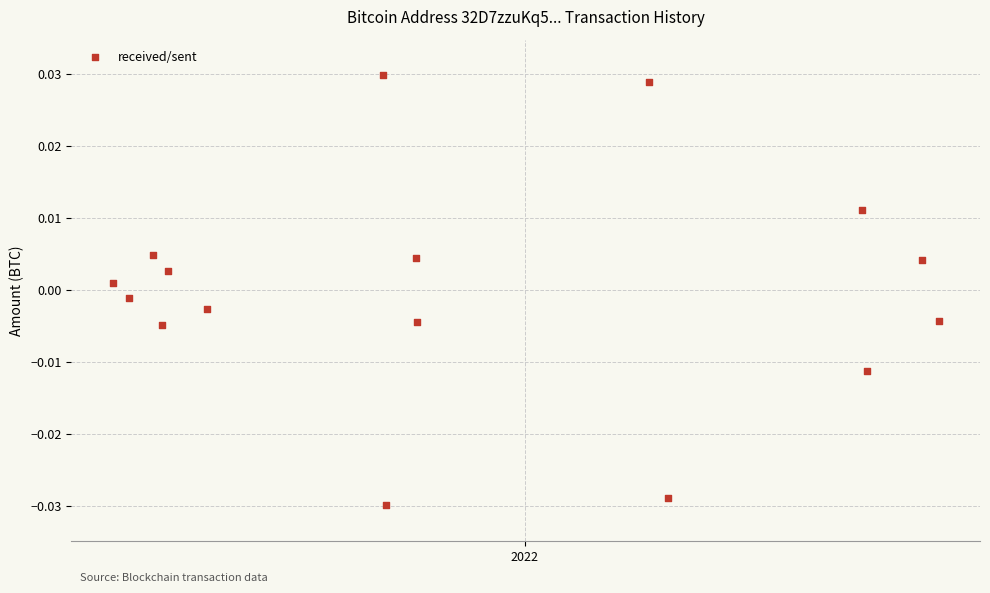

What is the range of X values (max minus min)?

553.0